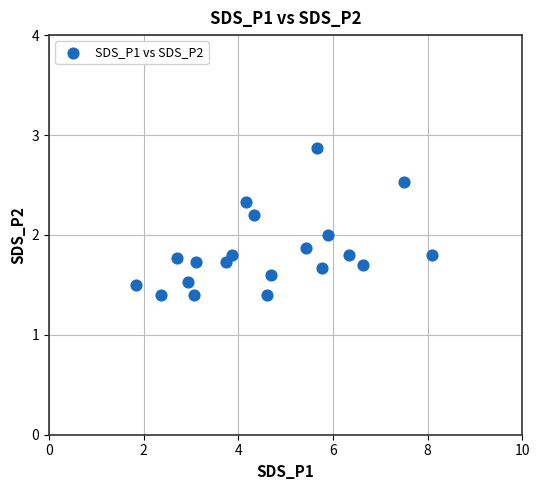

What is the range of X values (max minus min)?

6.3